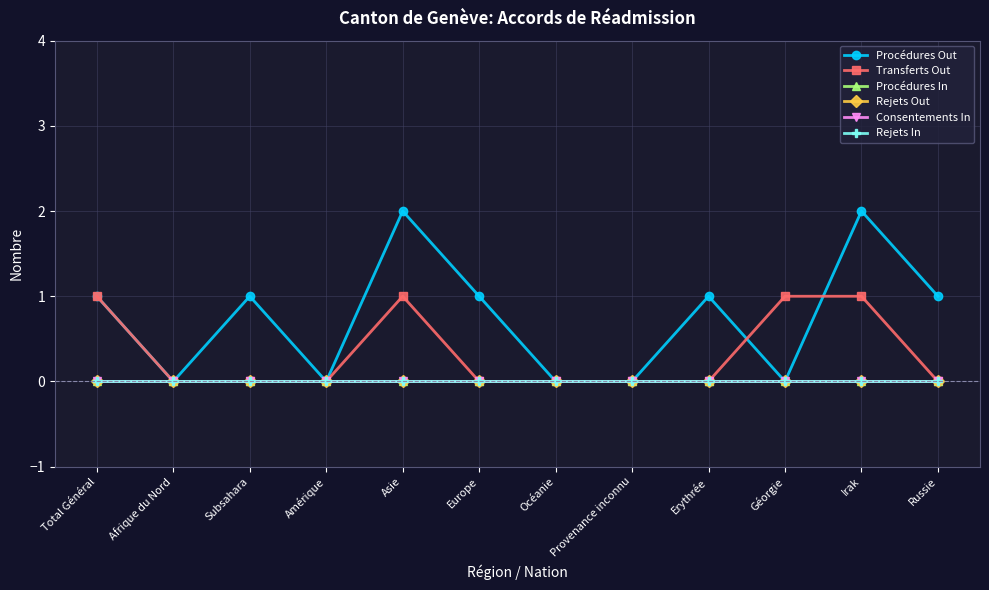

Does the chart have visible grid lines?

Yes